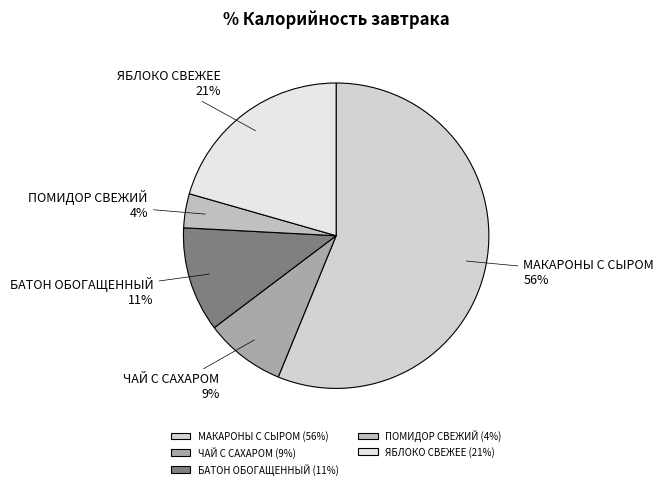

Is there any slice that represents more than half of the pie?

Yes